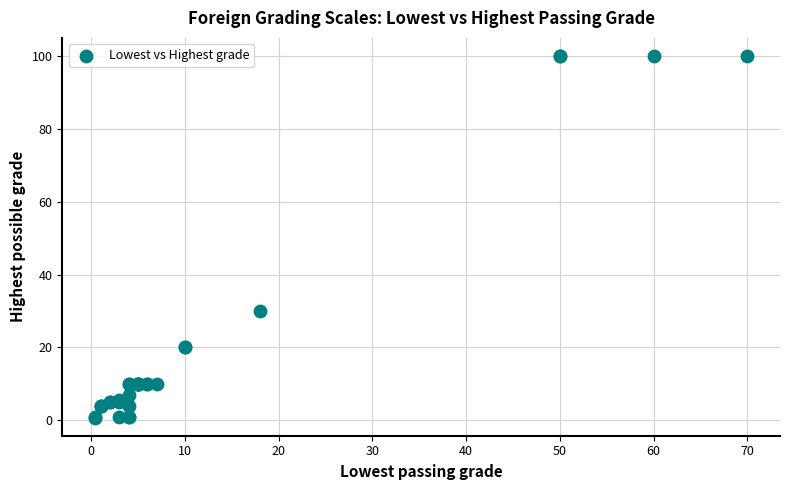

What Y value in the scatter plot is closest to 50?

30.0